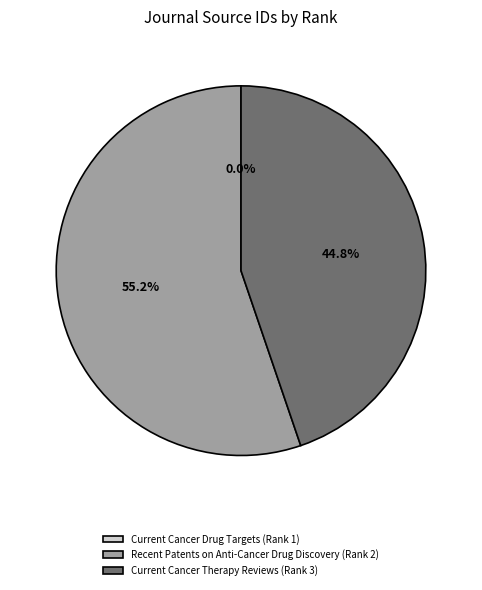

Is there a majority slice in this chart?

Yes